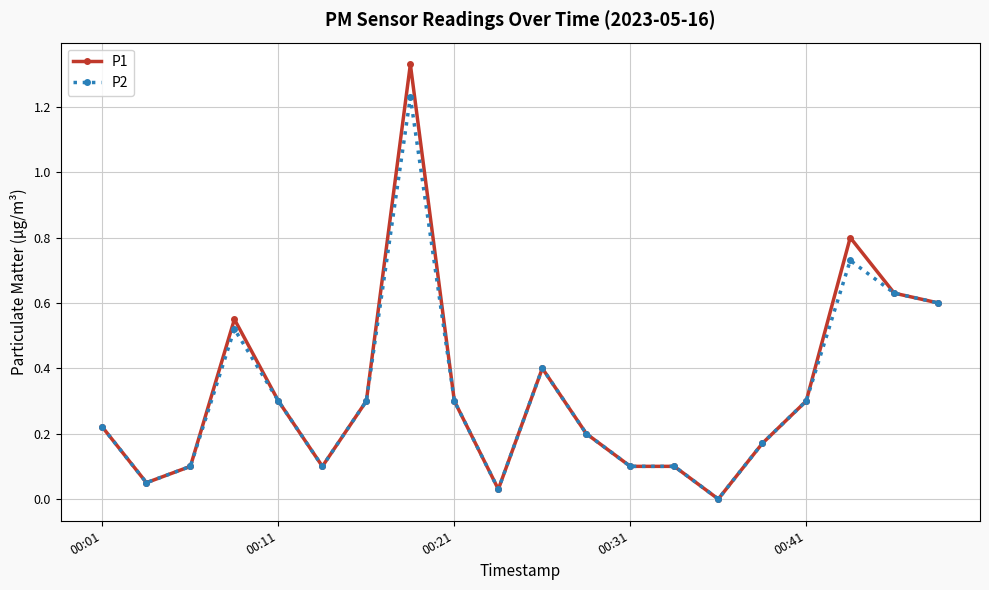

True or false: P2 has more than 0 points higher than both neighbors.

True